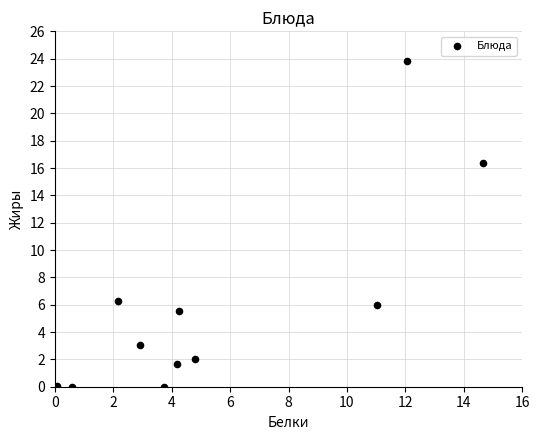

What Y value in the scatter plot is closest to 11?

6.3